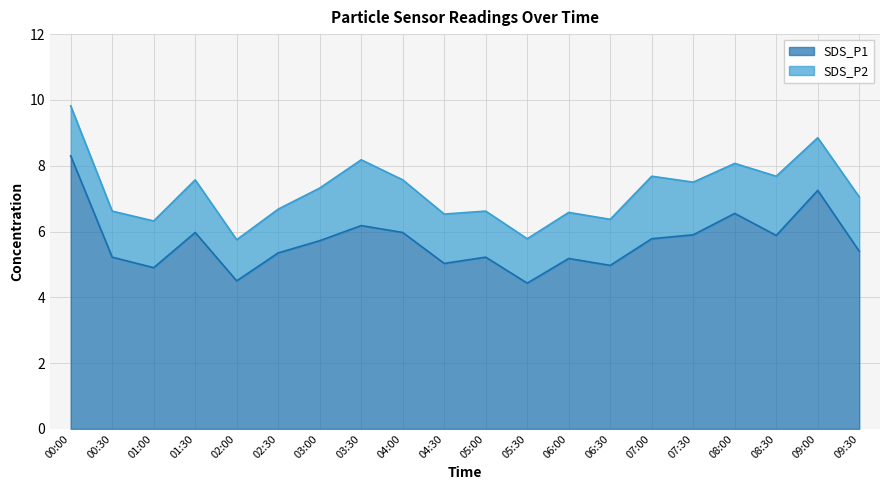

Rank the categories by value from highest to lowest.

00:00, 09:00, 08:00, 03:30, 01:30, 04:00, 07:30, 08:30, 07:00, 03:00, 09:30, 02:30, 00:30, 05:00, 06:00, 04:30, 06:30, 01:00, 02:00, 05:30